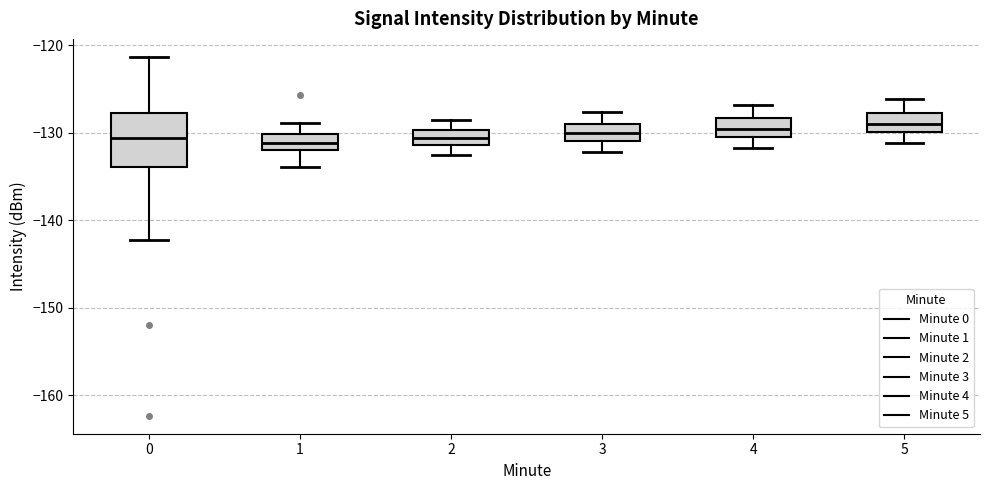

Comparing the boxes themselves (not the whiskers), which one is the tallest?

0